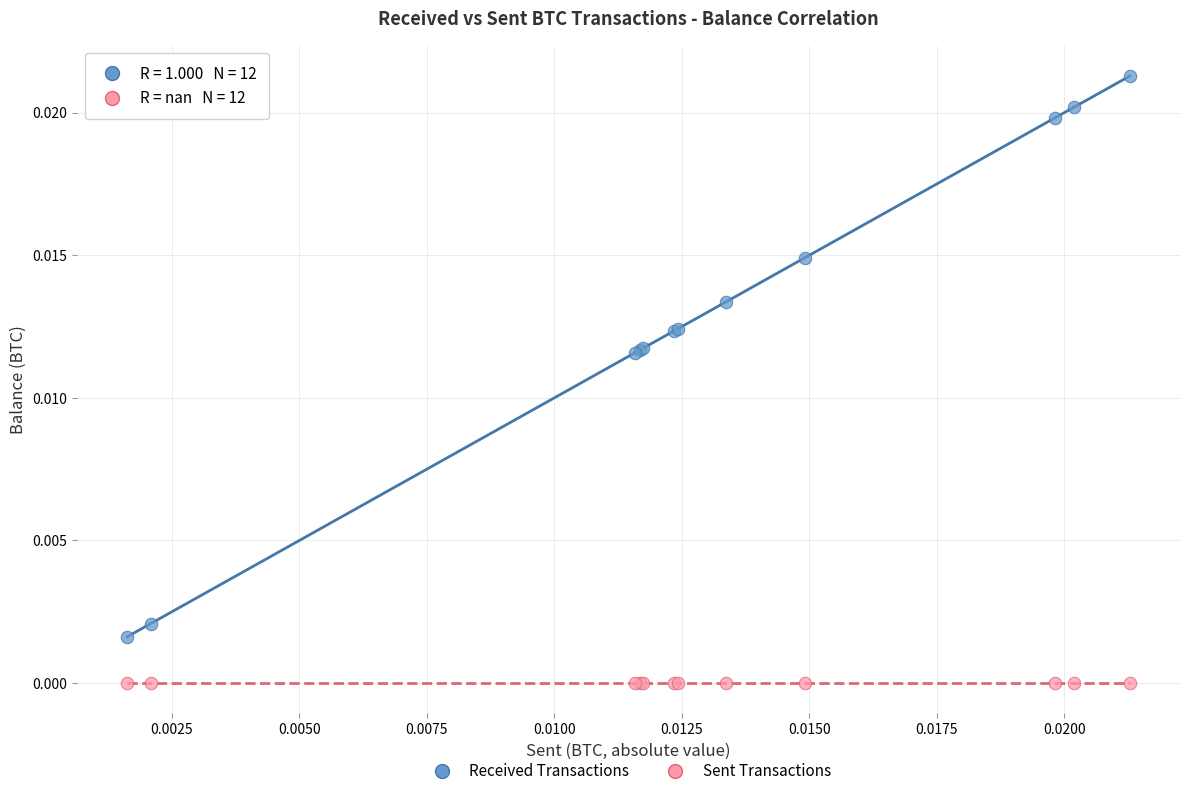

What are all the series names shown in the legend?

Received Transactions, Sent Transactions